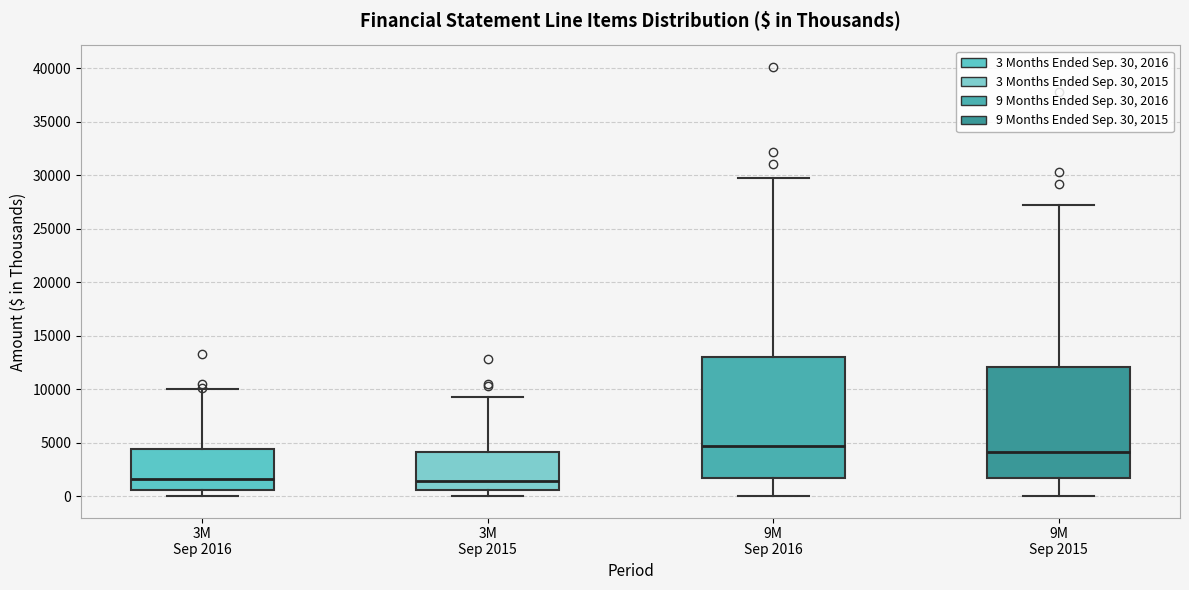

Where is the upper edge of the box for 3M Sep 2015 on the y-axis? The values are not printed on the chart, so give them approximately, as read against the axis.

4000